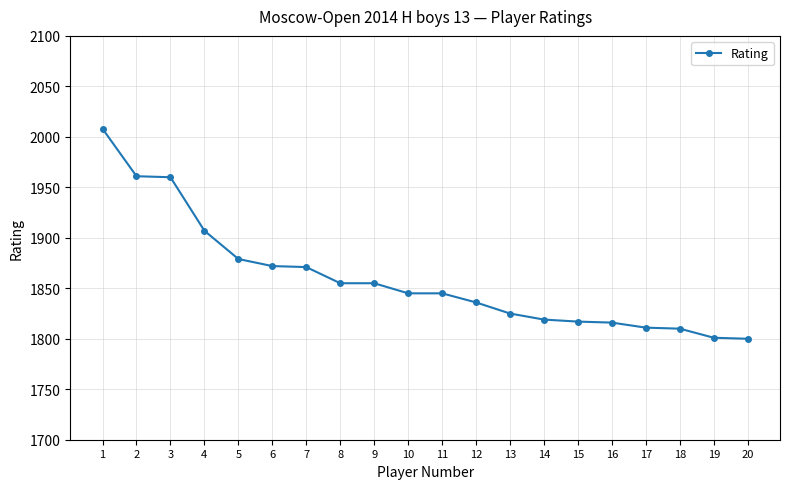

How many data points does each series have?

20